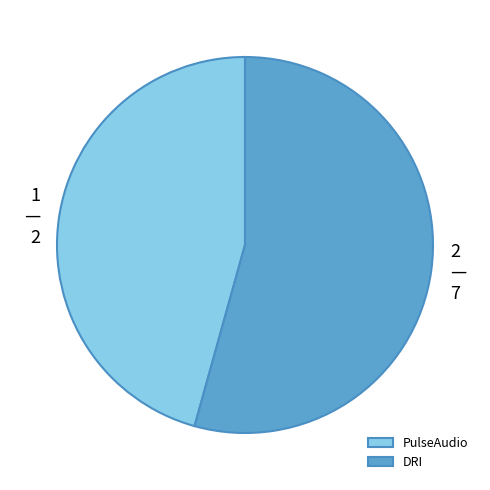

What is the largest slice in the pie chart?

DRI